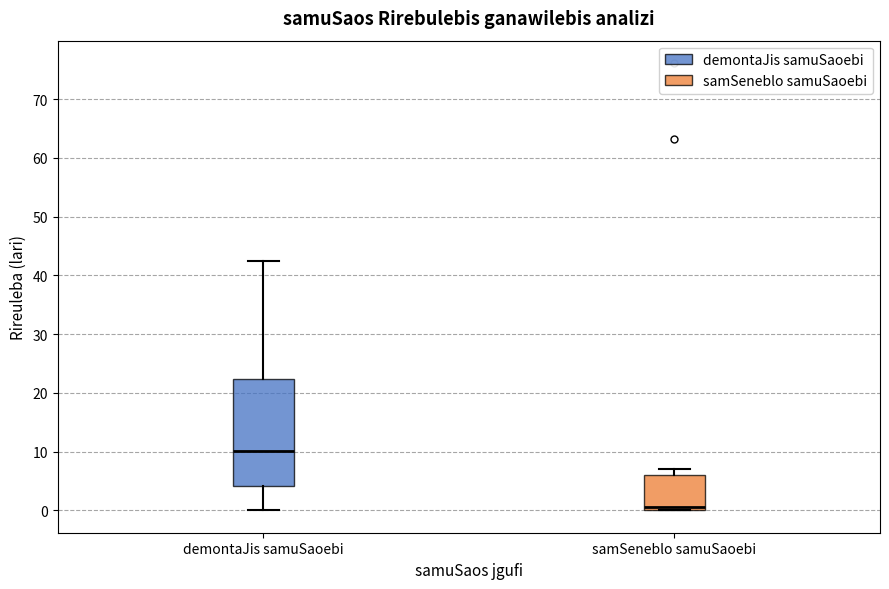

Reading left to right, transcribe this box plot: for each box, give where its median line is, the range the box spans, and where its two whiskers end, as read against the y-axis. The values are not printed on the chart, so give them approximately, as read against the axis.

demontaJis samuSaoebi: median 10, box 4 to 22, whiskers 0 to 42
samSeneblo samuSaoebi: median 1, box 0 to 6, whiskers 0 to 7